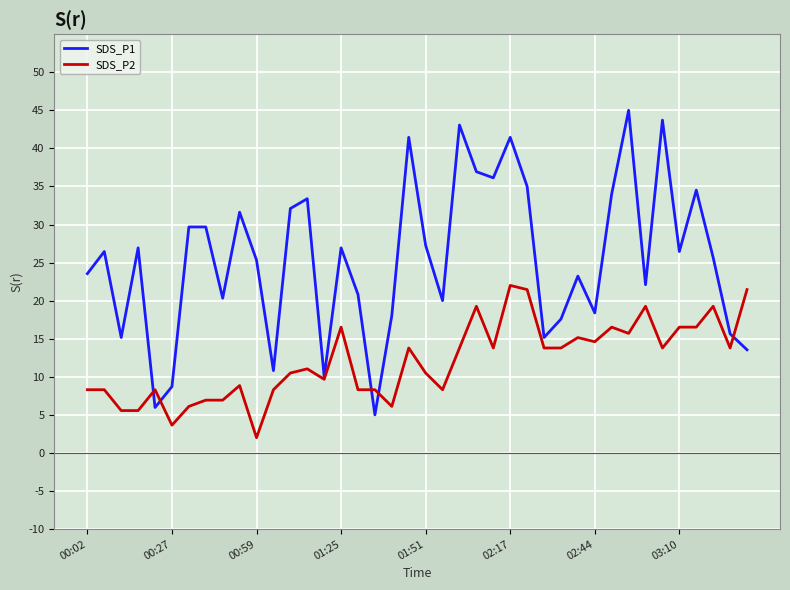

List the series in order of their peak value, lowest first.

SDS_P2, SDS_P1